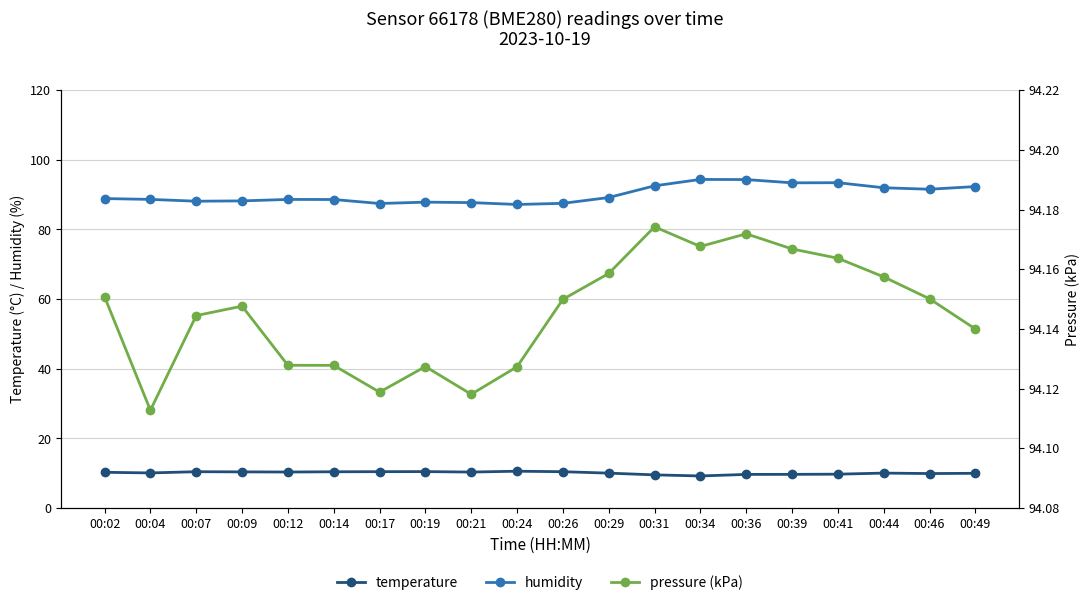

Which series has the largest range (max minus min)?

humidity